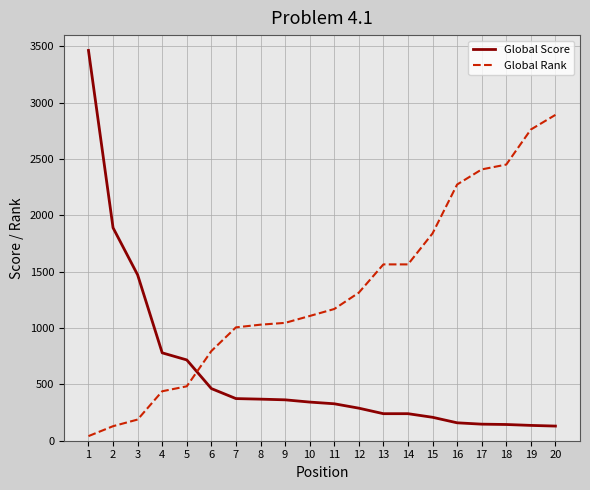

What are all the series names shown in the legend?

Global Score, Global Rank